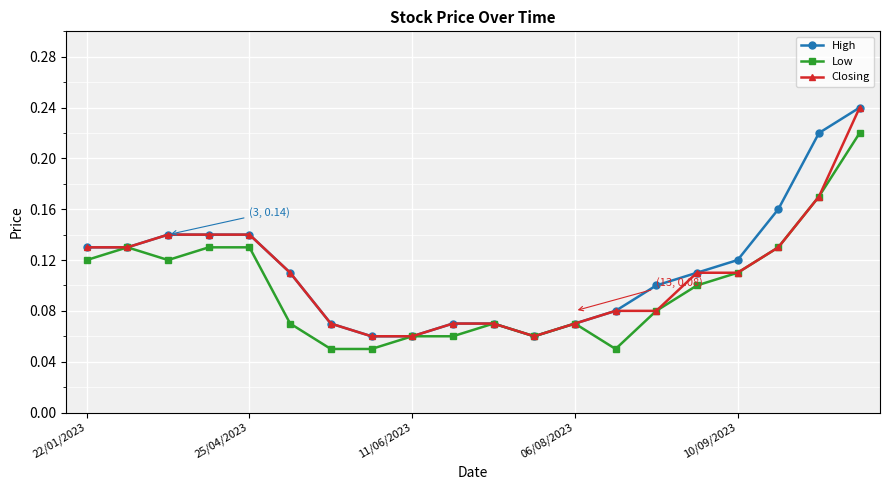

True or false: Low has more than 0 points higher than both neighbors.

True